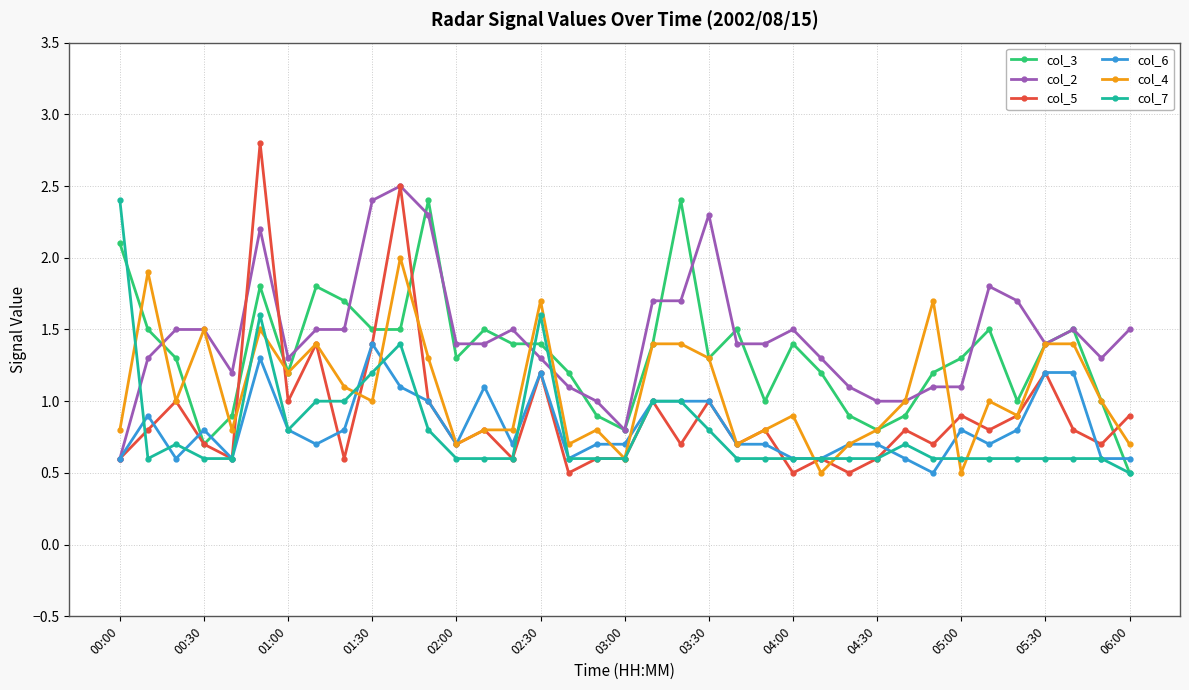

What is the value of the col_5 point at the 2nd from the left?

0.8